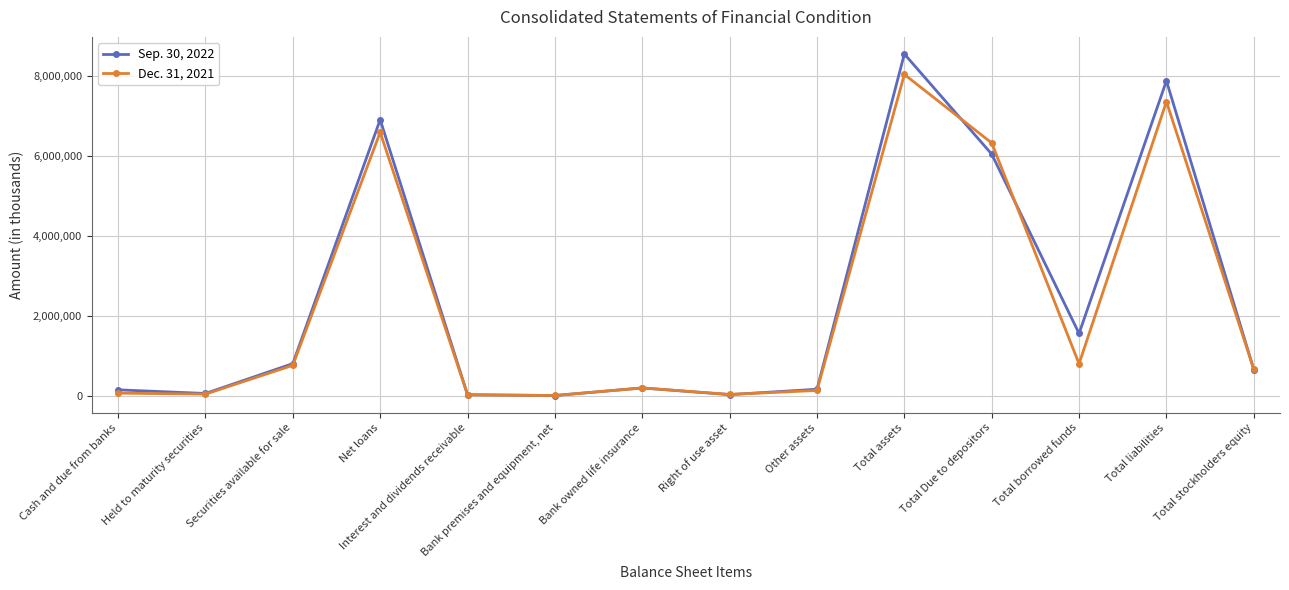

How many values in the Sep. 30, 2022 series are below 670719?

7